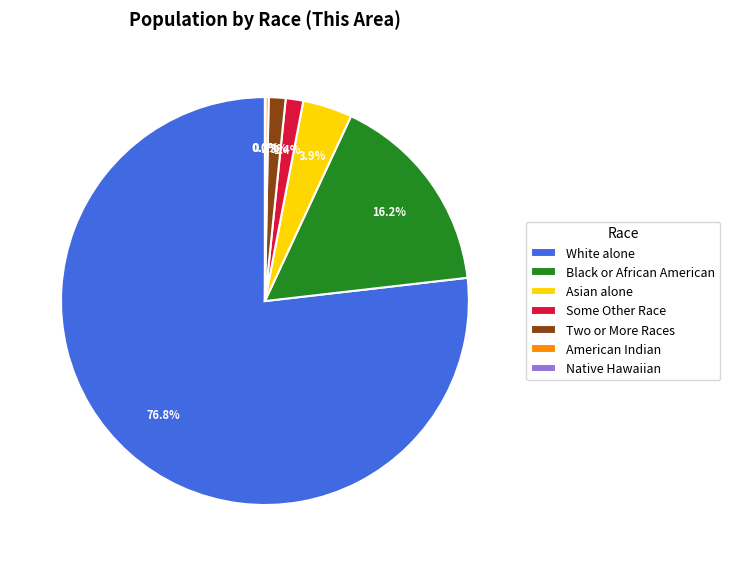

Is there any slice that represents more than half of the pie?

Yes